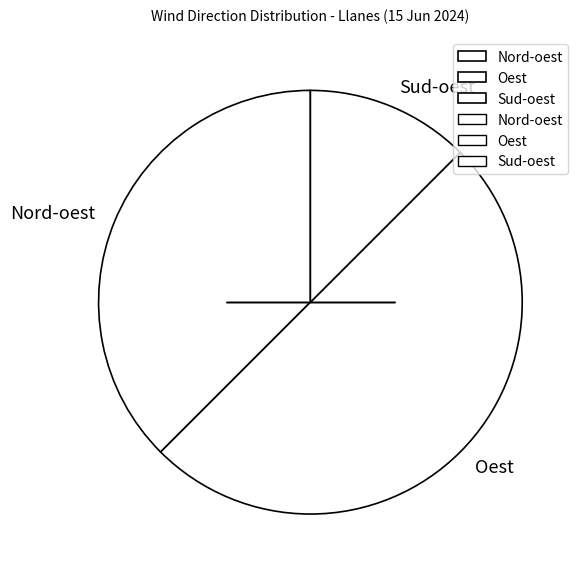

Which slice is the largest?

Oest